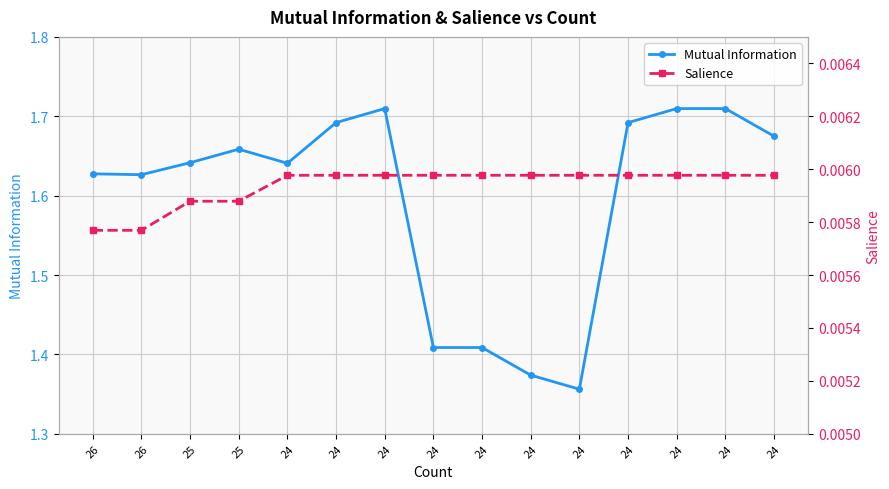

What are all the series names shown in the legend?

Mutual Information, Salience